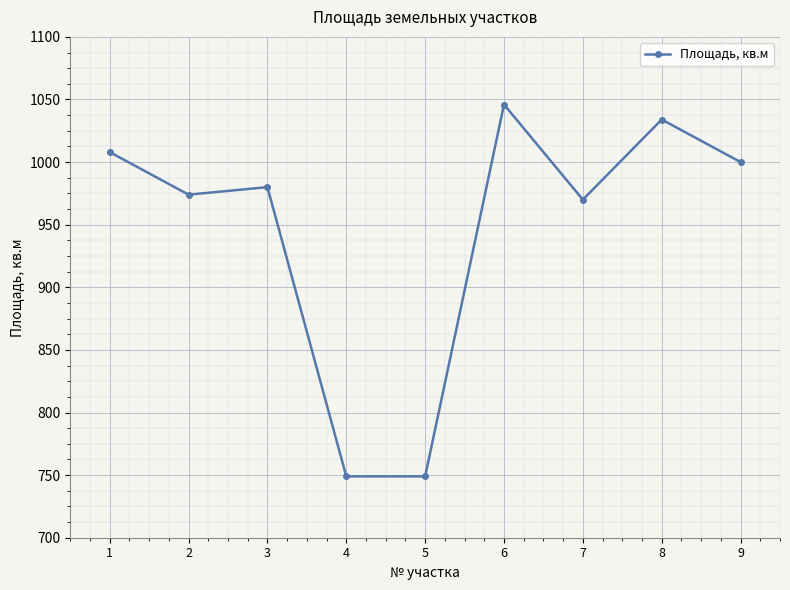

Which has a higher value, 2 or 1?

1